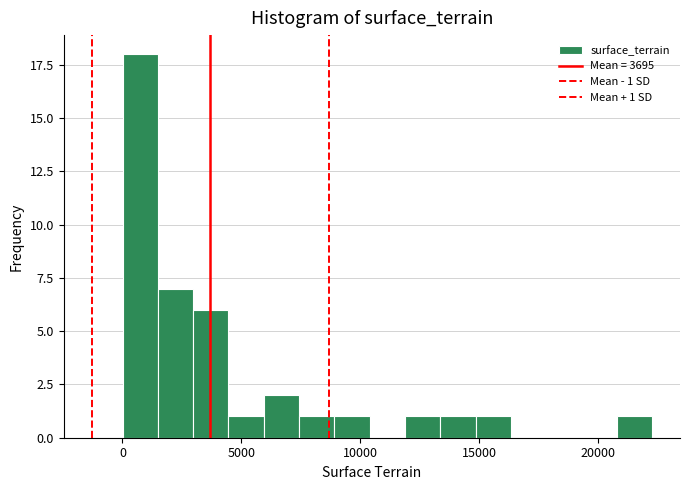

Around what value on the x-axis is the tallest bar? Give the approximate position of its centre, as read against the axis.

500